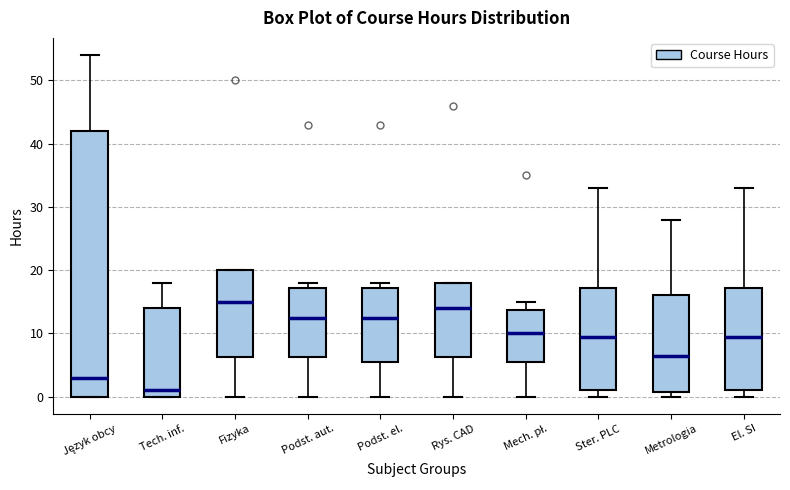

Which box is the tallest, from its lower edge to its upper edge?

Język obcy